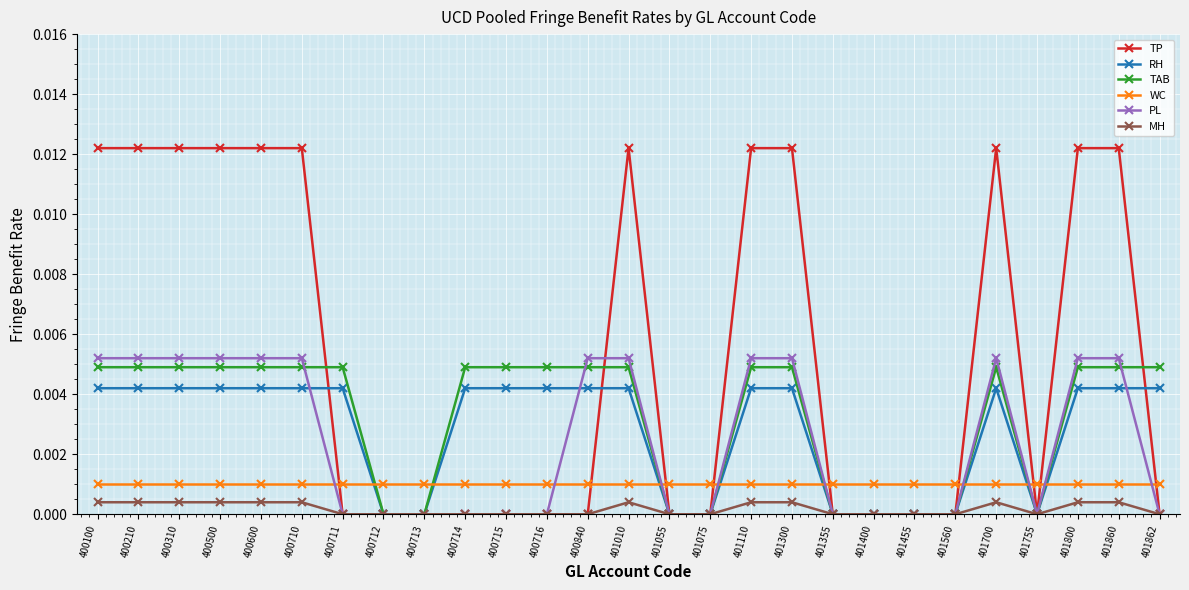

Which series has the largest range (max minus min)?

TP